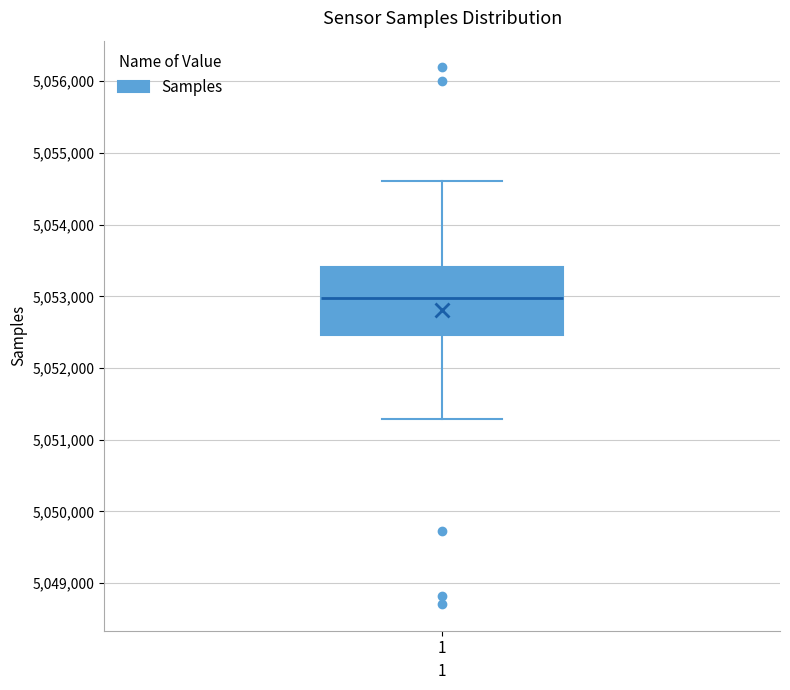

Transcribe this box plot: give where the median line is, the range the box spans, and where the two whiskers end, as read against the y-axis. The values are not printed on the chart, so give them approximately, as read against the axis.

median 5053000, box 5052500 to 5053400, whiskers 5051300 to 5054600